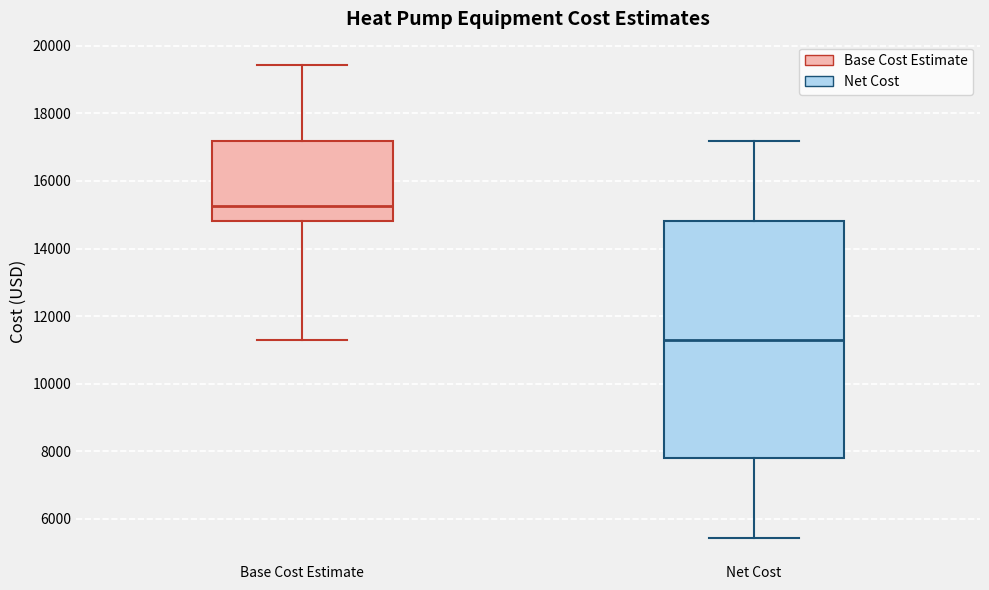

Reading left to right, read every box against the y-axis: the position of its median line, the range the box covers, and the ends of its whiskers. The values are not printed on the chart, so give them approximately, as read against the axis.

Base Cost Estimate: median 15200, box 14800 to 17200, whiskers 11200 to 19400
Net Cost: median 11200, box 7800 to 14800, whiskers 5400 to 17200